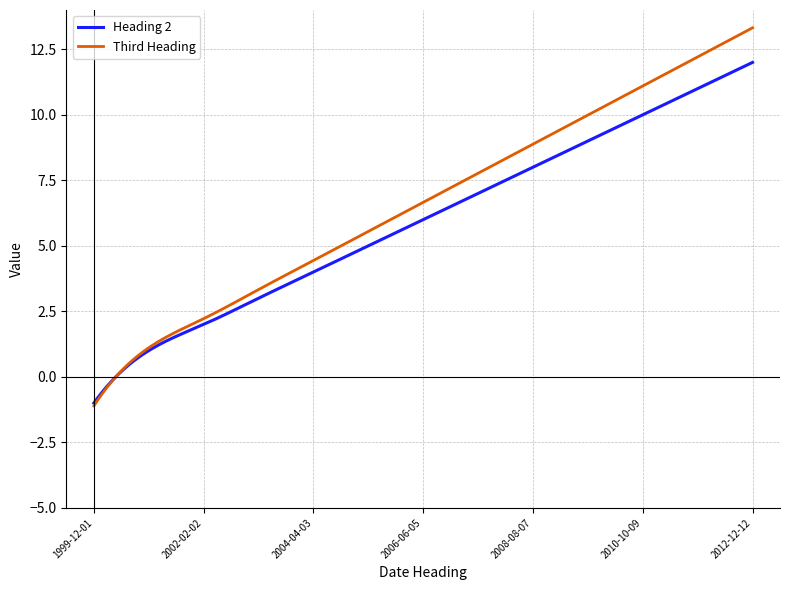

Rank the series by their average value, from lowest to highest.

Heading 2, Third Heading